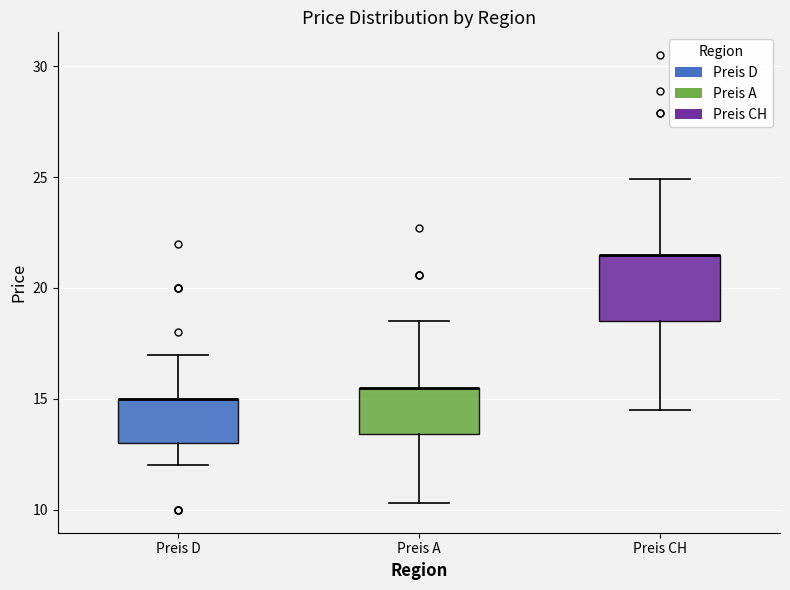

Reading left to right, transcribe this box plot: for each box, give where its median line is, the range the box spans, and where its two whiskers end, as read against the y-axis. The values are not printed on the chart, so give them approximately, as read against the axis.

Preis D: median 15.0 (drawn on the box's upper edge), box 13.0 to 15.0, whiskers 12.0 to 17.0
Preis A: median 15.5 (drawn on the box's upper edge), box 13.5 to 15.5, whiskers 10.5 to 18.5
Preis CH: median 21.5 (drawn on the box's upper edge), box 18.5 to 21.5, whiskers 14.5 to 25.0